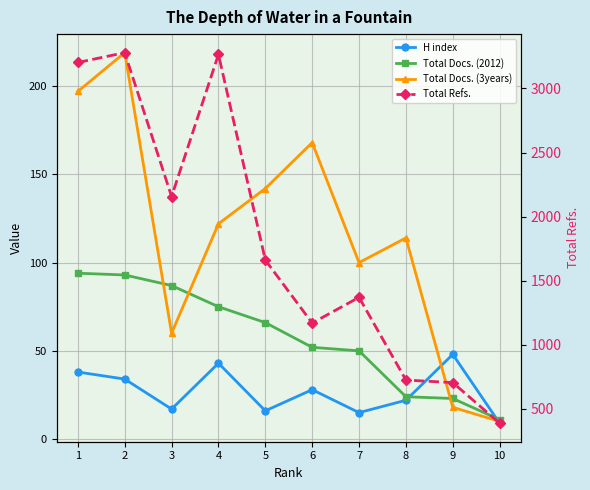

What is the maximum value shown in the chart?

3280